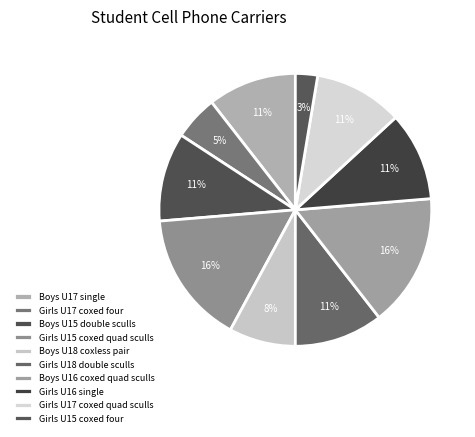

Does Girls U16 single represent more than half of the total?

No